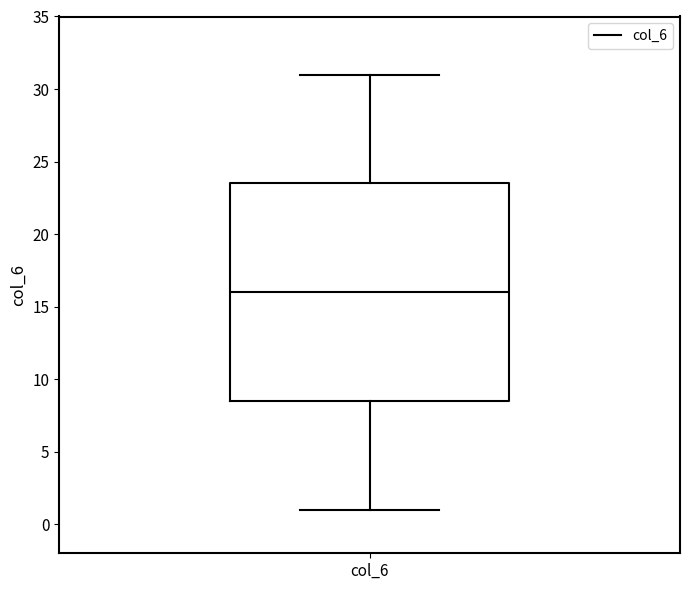

Where does the lower whisker of the box for col_6 end on the y-axis? The values are not printed on the chart, so give them approximately, as read against the axis.

1.0